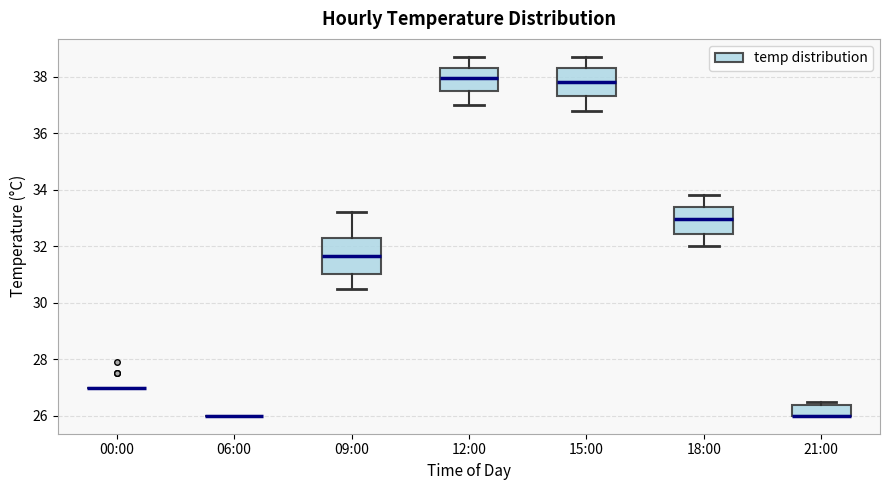

Where is the upper edge of the box for 21:00 on the y-axis? The values are not printed on the chart, so give them approximately, as read against the axis.

26.4